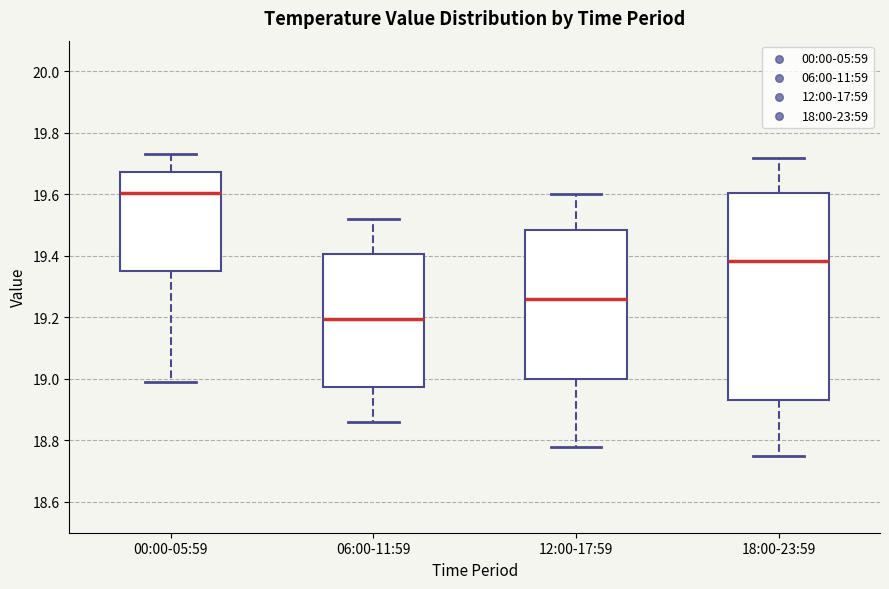

Which box's median line is the highest?

00:00-05:59